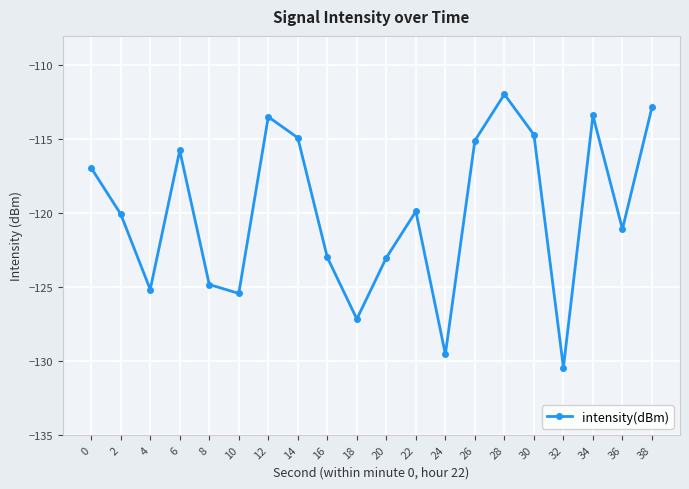

What is the difference between the maximum and minimum values?

18.5